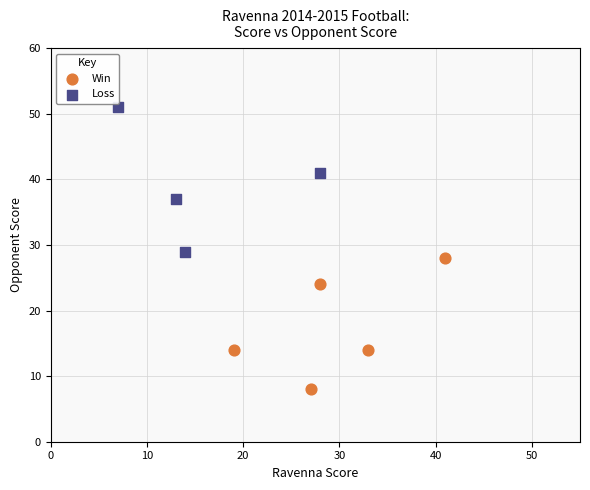

Which series reaches the minimum Y coordinate?

Win